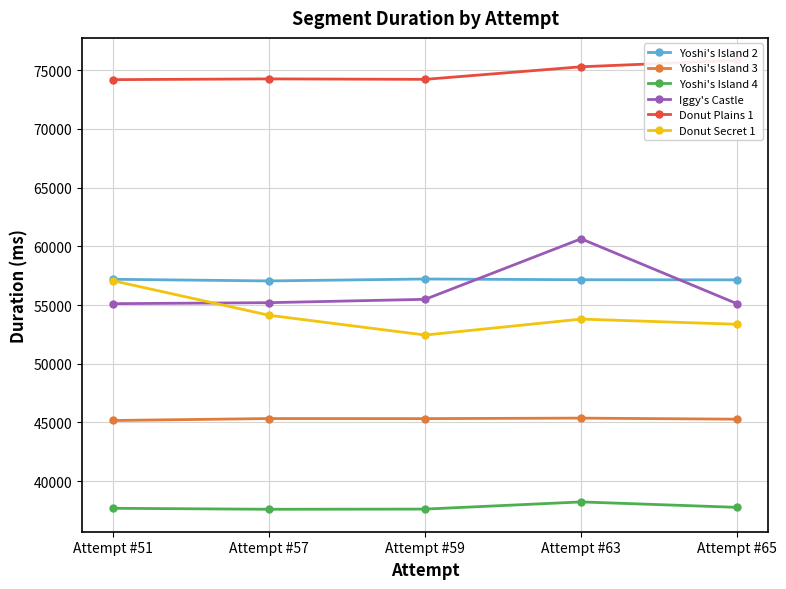

Does the chart display data point markers on the line(s)?

Yes